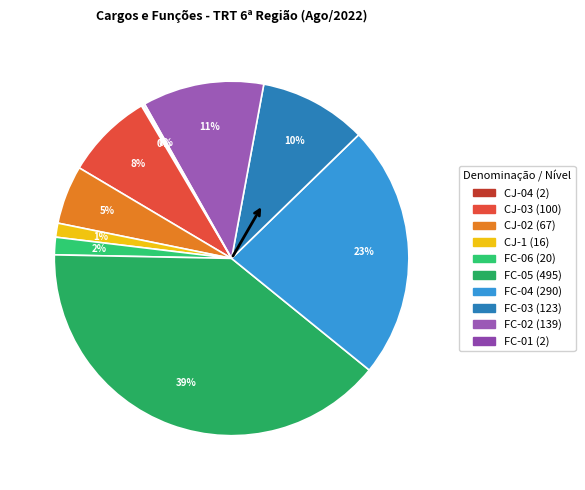

Rank the categories by value from highest to lowest.

FC-05, FC-04, FC-02, FC-03, CJ-03, CJ-02, FC-06, CJ-1, CJ-04, FC-01